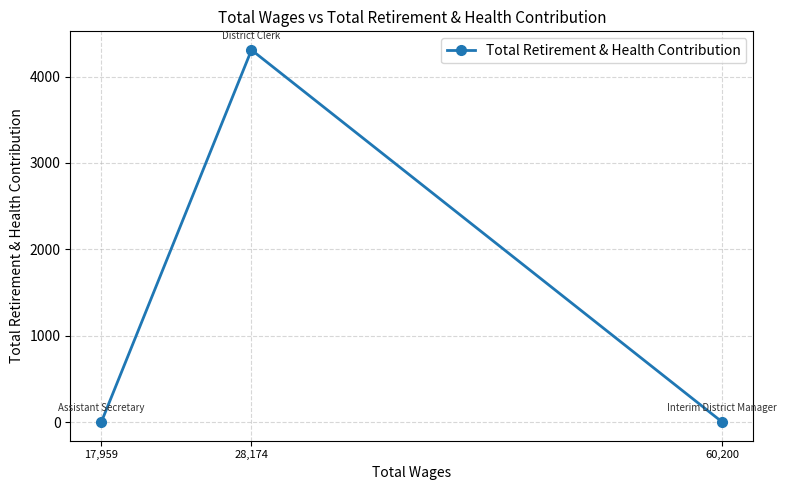

Reading right to left, what are all the values shown in this chart?

60,200=0	28,174=4308	17,959=0